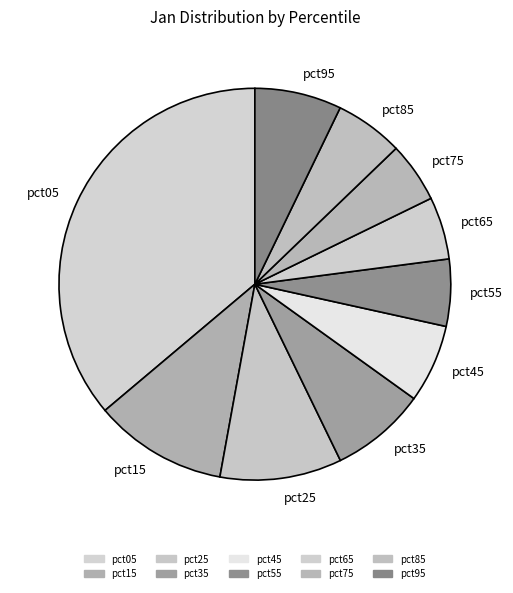

Approximately how many times larger is the value at pct55 compared to pct15?

0.5